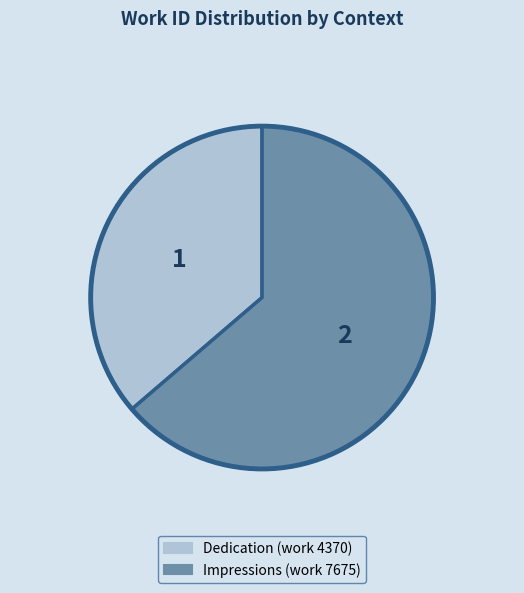

Combined, do Dedication (work 4370) and Impressions (work 7675) account for over 50%?

Yes